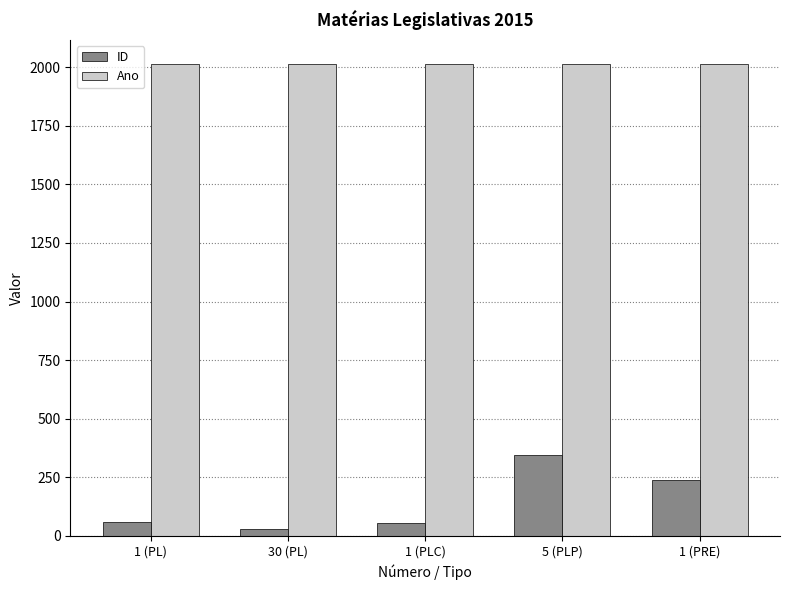

Between 30 (PL) and 1 (PRE), which series saw the biggest shift?

ID